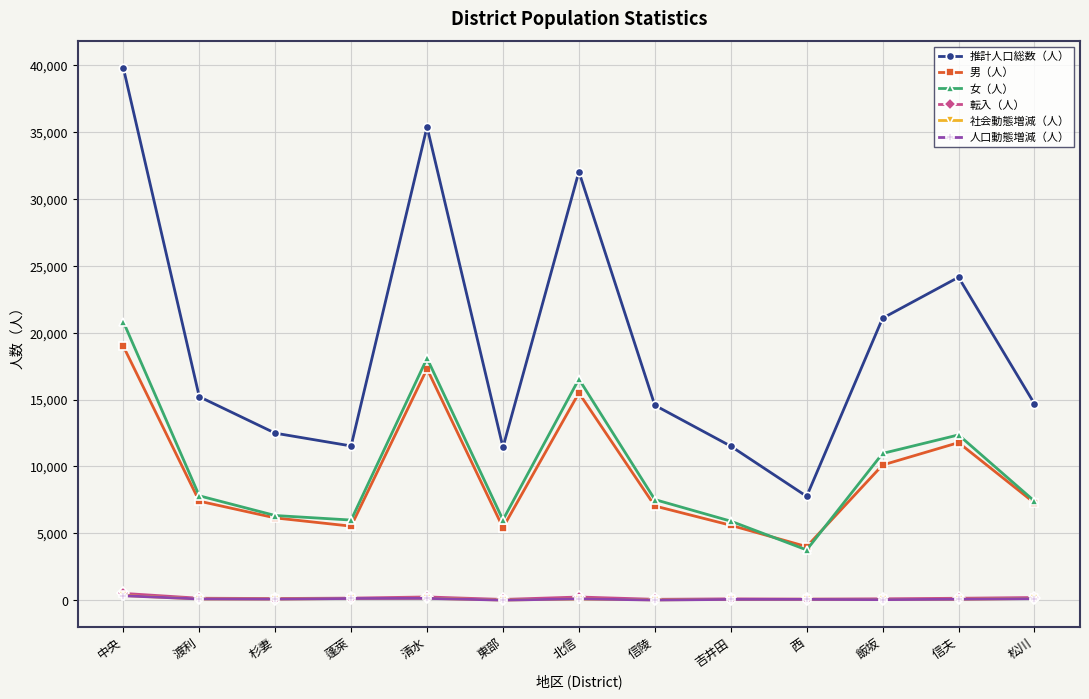

True or false: 男（人） and 社会動態増減（人） intersect in this chart.

False